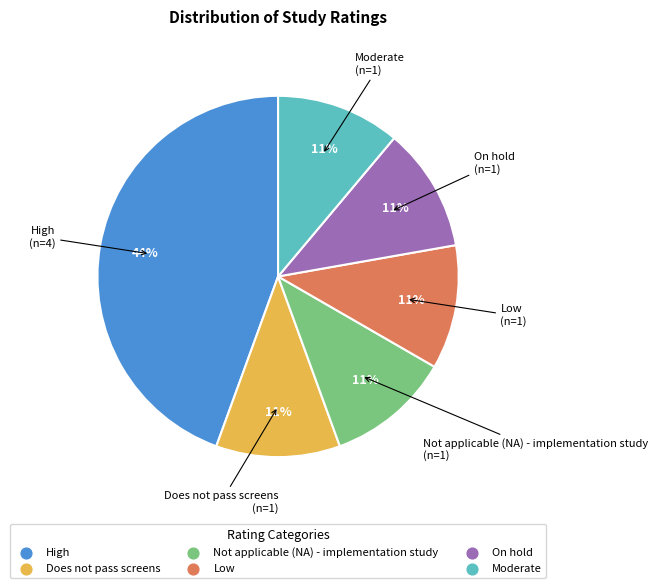

Which slice is the largest?

High